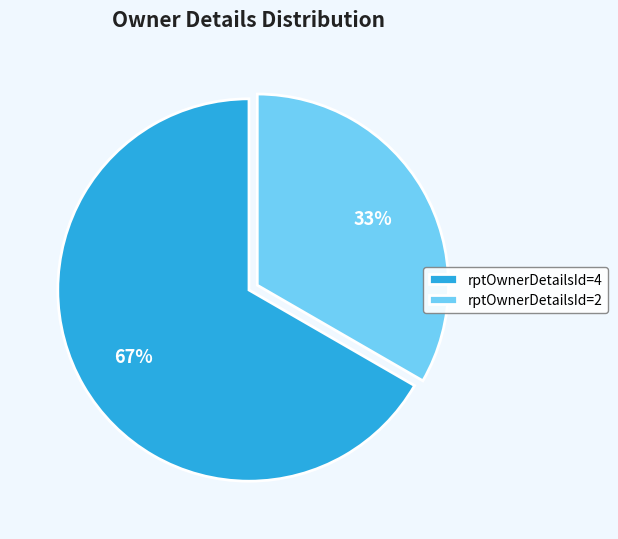

Do rptOwnerDetailsId=2 and rptOwnerDetailsId=4 together represent more than half of the pie?

Yes